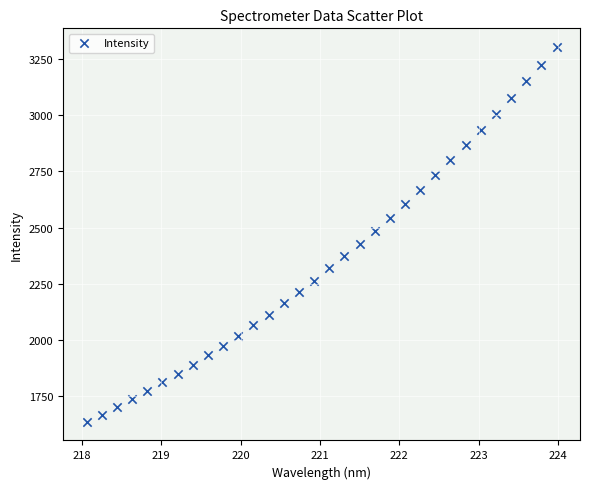

What is the range of X values (max minus min)?

5.9